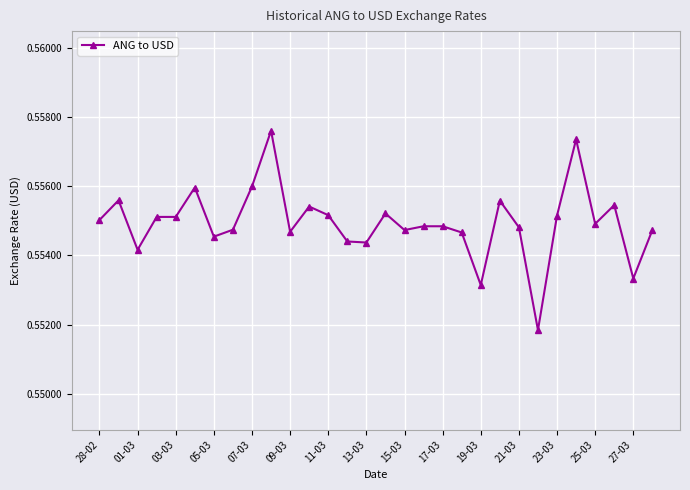

Count the values in the range 0 to 1.

30